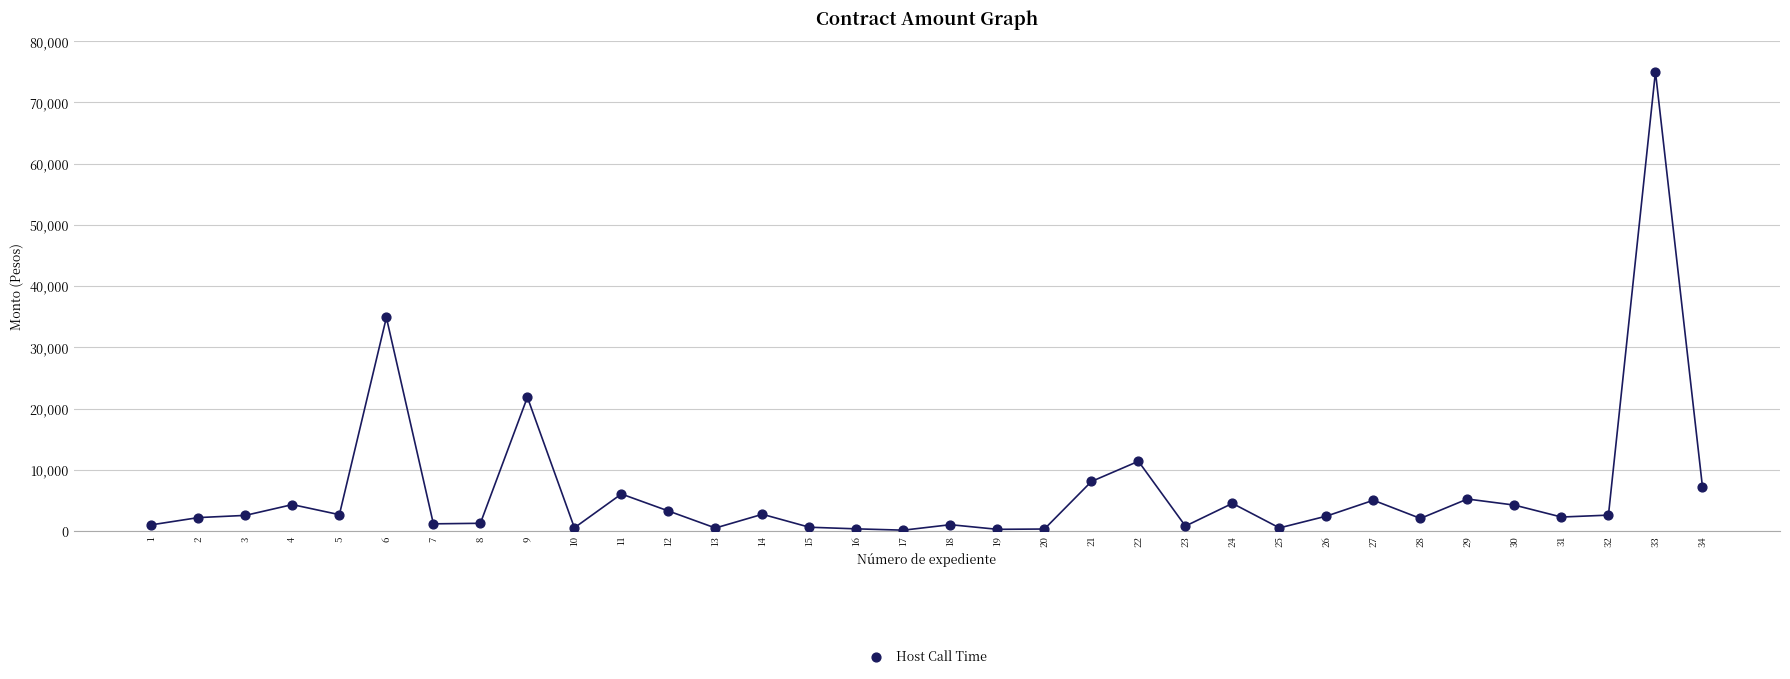

What Y value in the scatter plot is closest to 37581?

34891.7